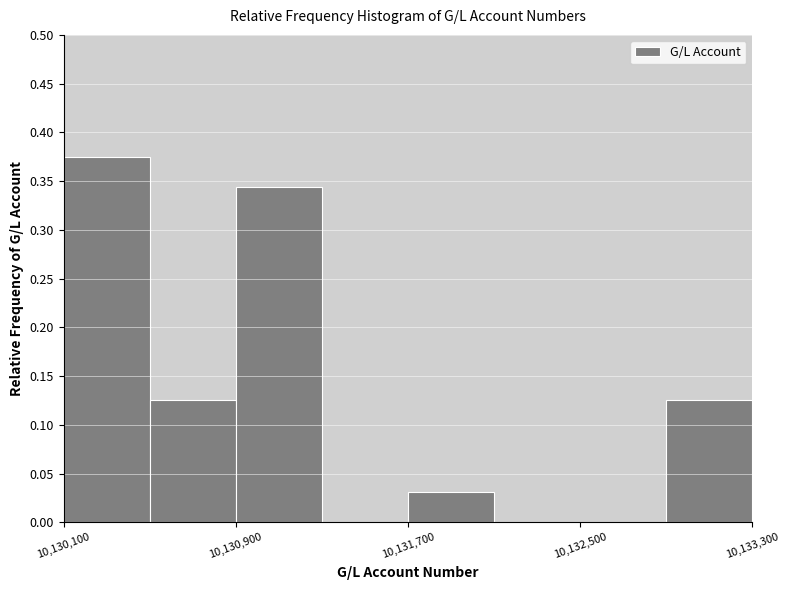

What is the height of the bar covering 10130100 to 10130500 on the x-axis? The values are not printed on the chart, so give them approximately, as read against the axis.

0.375